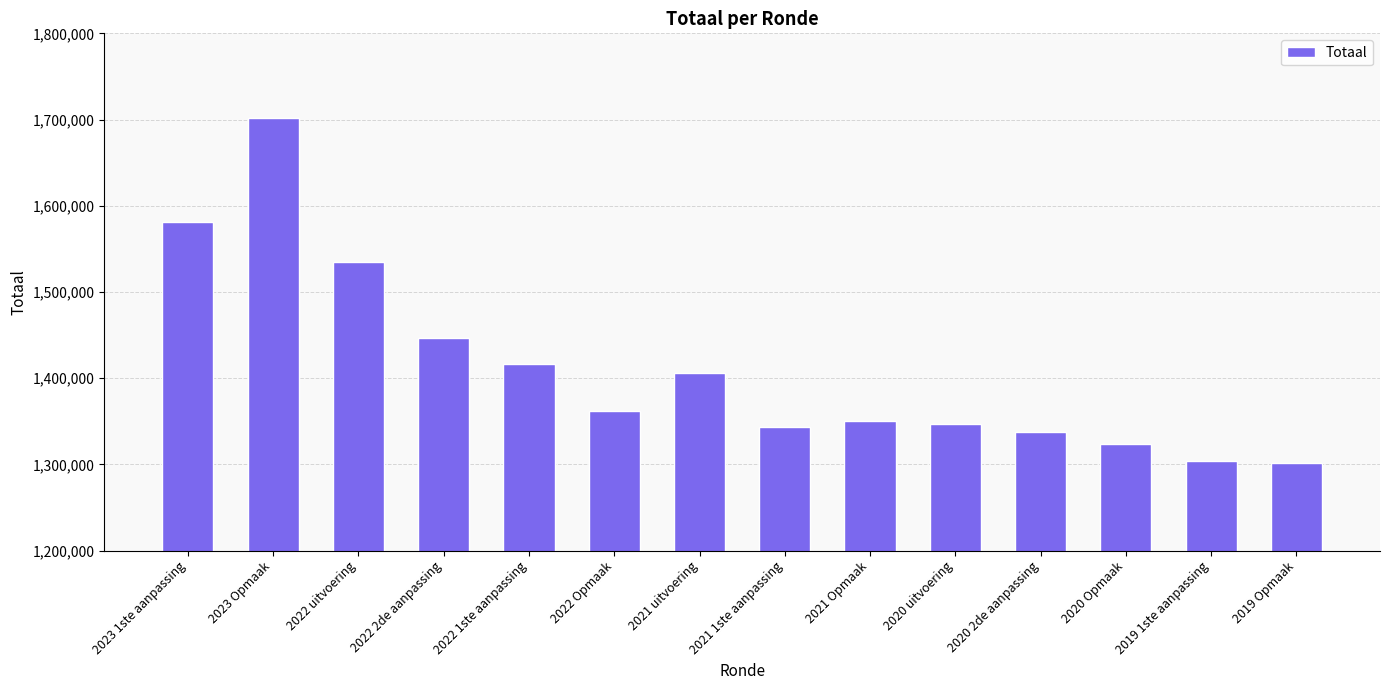

What is the label of the 13th bar from the right?

2023 Opmaak